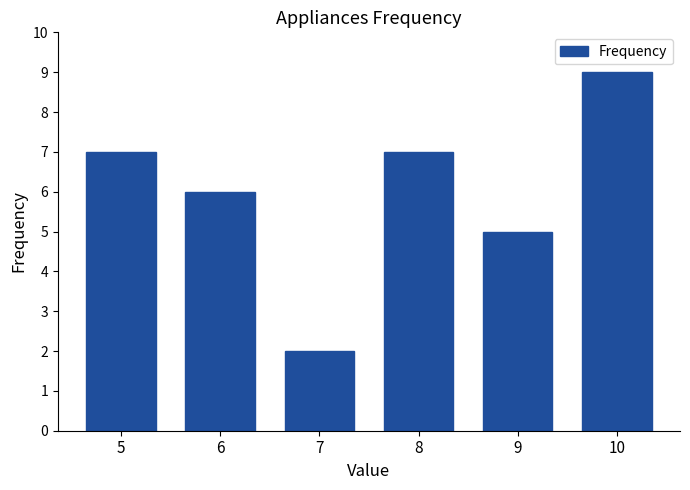

Reading left to right, what are all the values shown in this chart?

7	6	2	7	5	9